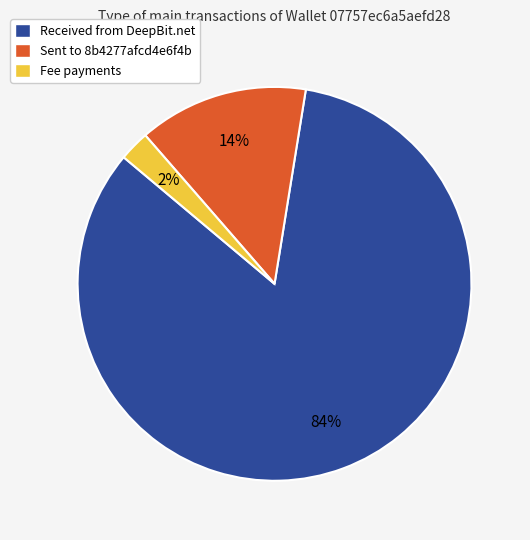

Which has a higher value, Fee payments or Sent to 8b4277afcd4e6f4b?

Sent to 8b4277afcd4e6f4b